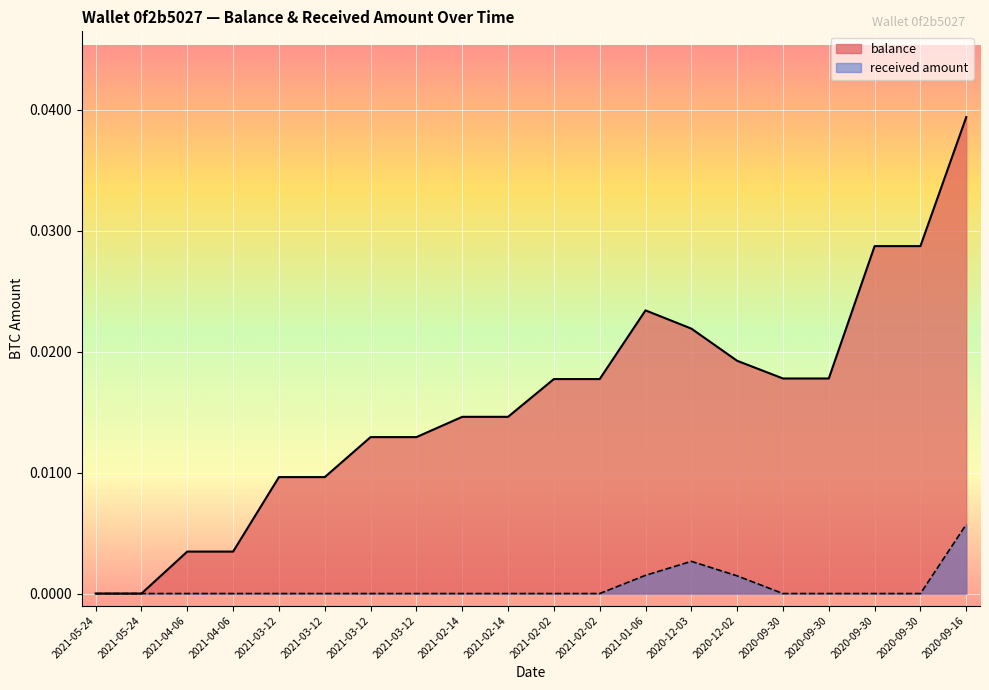

Where is received amount nearest to the value 0?

2021-05-24